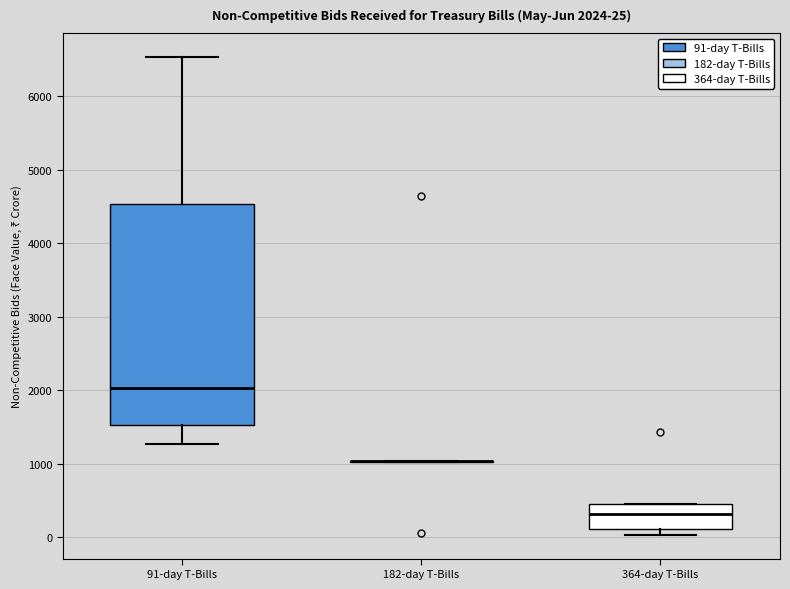

Which box is the tallest, from its lower edge to its upper edge?

91-day T-Bills